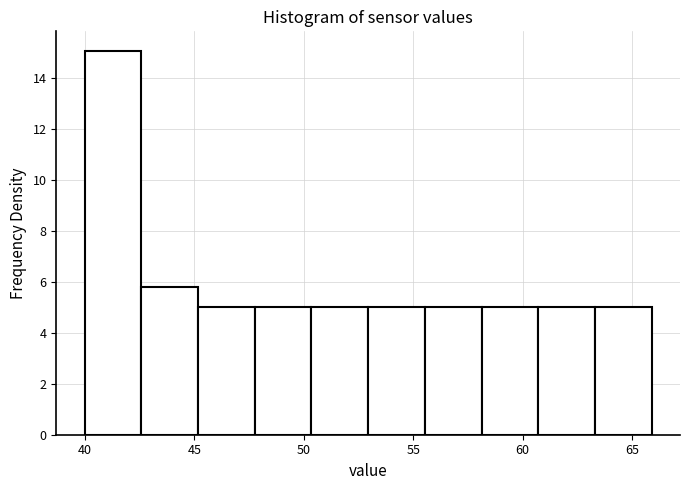

Over which range of the x-axis is the bar tallest?

40.0 to 42.5